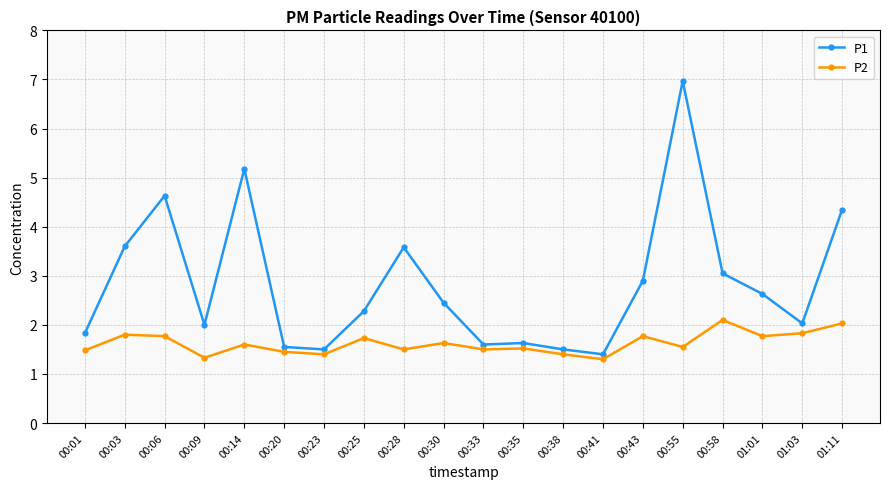

Is it true that P1 equals 0.8 at 00:35?

False